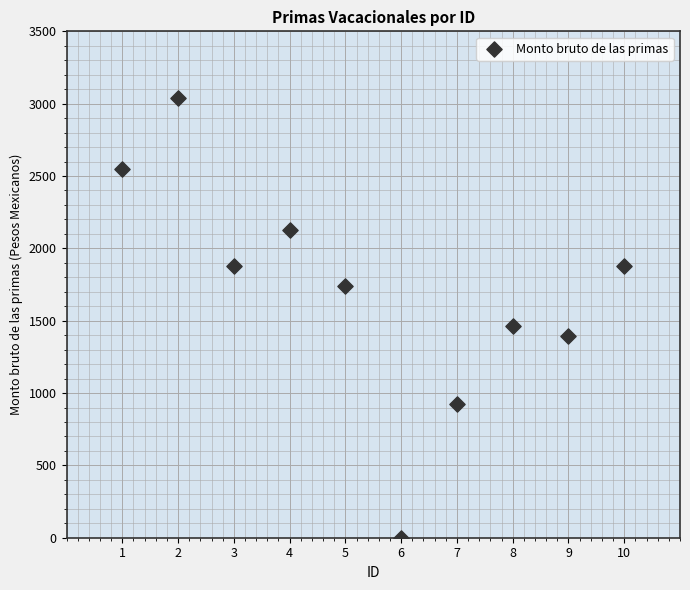

What Y value in the scatter plot is closest to 1520?

1465.5